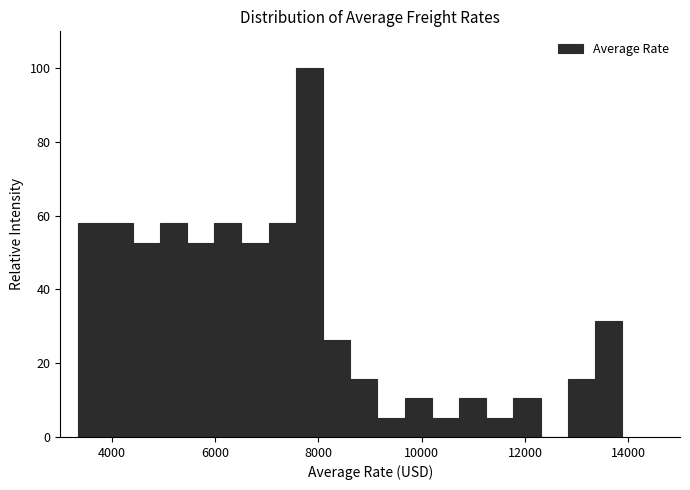

Around what value on the x-axis is the tallest bar? Give the approximate position of its centre, as read against the axis.

7800